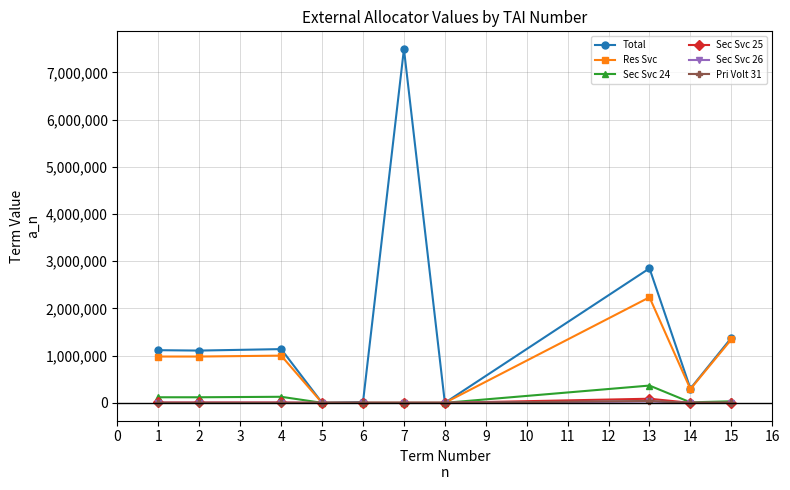

Which series changed the most between 8 and 15?

Total